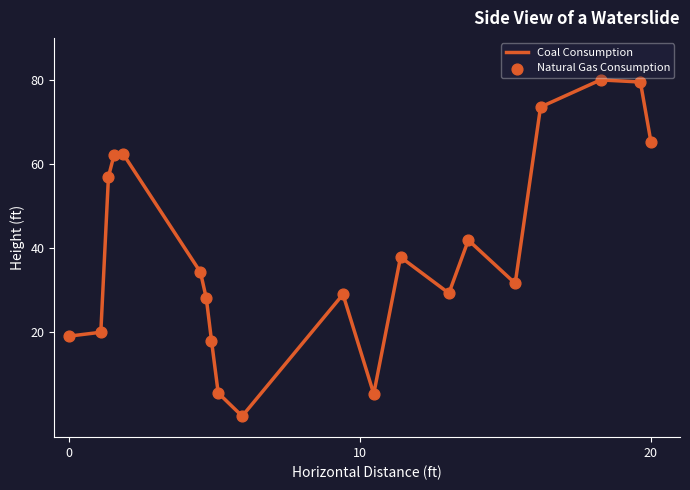

What is the maximum value shown in the chart?

80.0